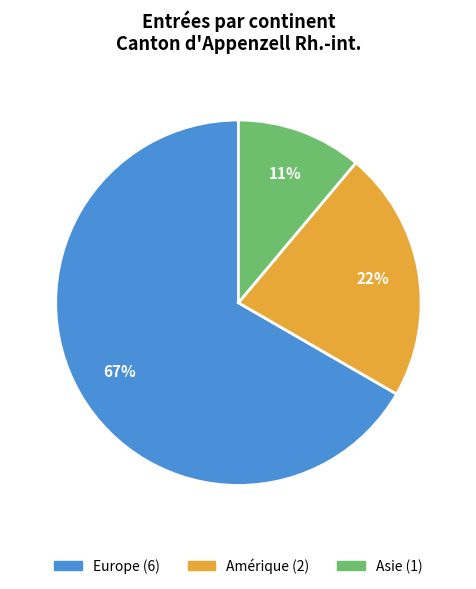

To the nearest percent, what is the difference between the largest and smallest slice percentages?

56%